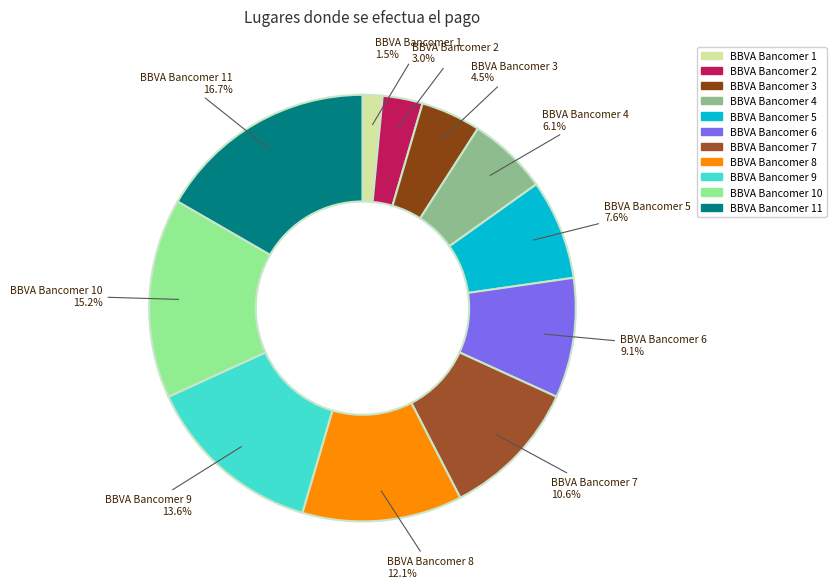

Which category has the biggest portion of the pie?

BBVA Bancomer 11